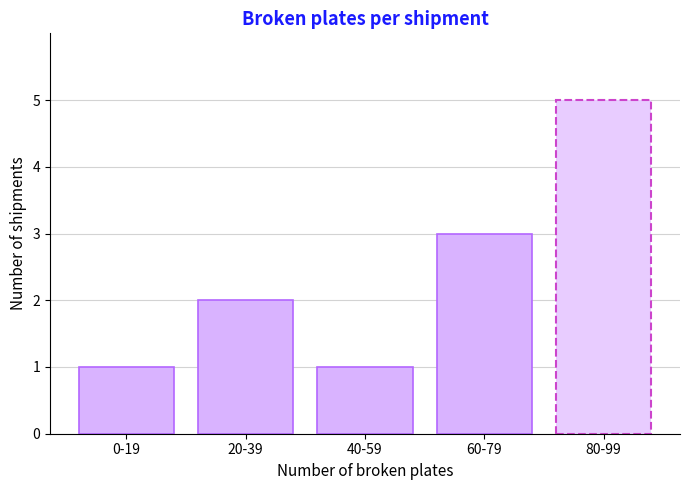

Reading left to right, extract all data points from this chart.

1	2	1	3	5